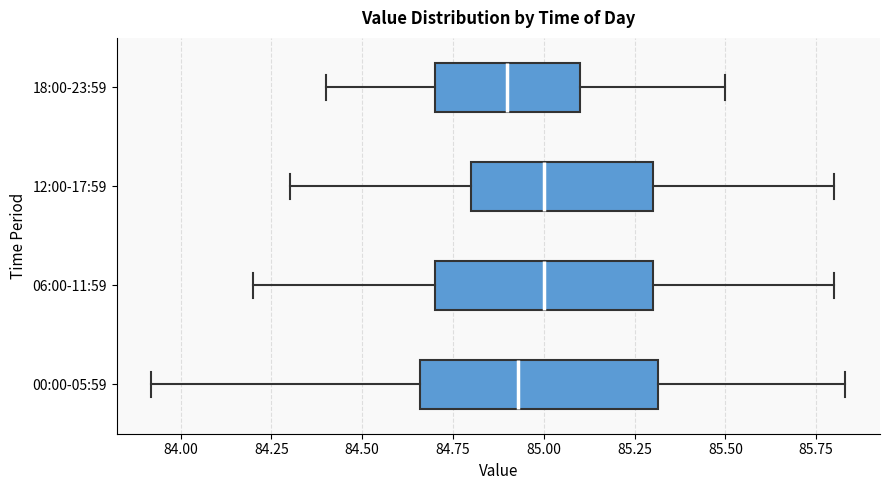

Reading bottom to top, read every box against the x-axis: the position of its median line, the range the box covers, and the ends of its whiskers. The values are not printed on the chart, so give them approximately, as read against the axis.

00:00-05:59: median 84.95, box 84.65 to 85.30, whiskers 83.90 to 85.85
06:00-11:59: median 85.00, box 84.70 to 85.30, whiskers 84.20 to 85.80
12:00-17:59: median 85.00, box 84.80 to 85.30, whiskers 84.30 to 85.80
18:00-23:59: median 84.90, box 84.70 to 85.10, whiskers 84.40 to 85.50